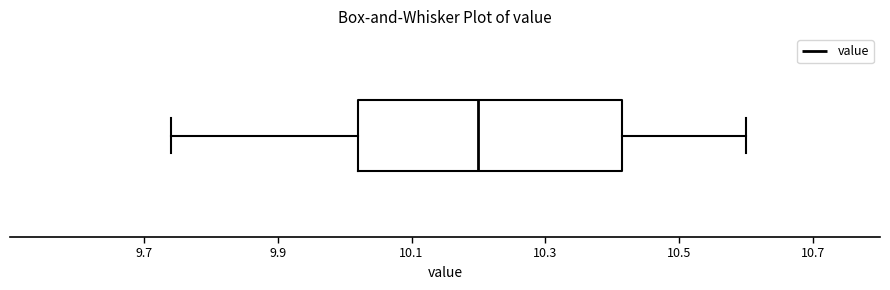

Read this box plot against the x-axis: the position of the median line, the range covered by the box, and the ends of both whiskers. The values are not printed on the chart, so give them approximately, as read against the axis.

median 10.20, box 10.02 to 10.42, whiskers 9.74 to 10.60